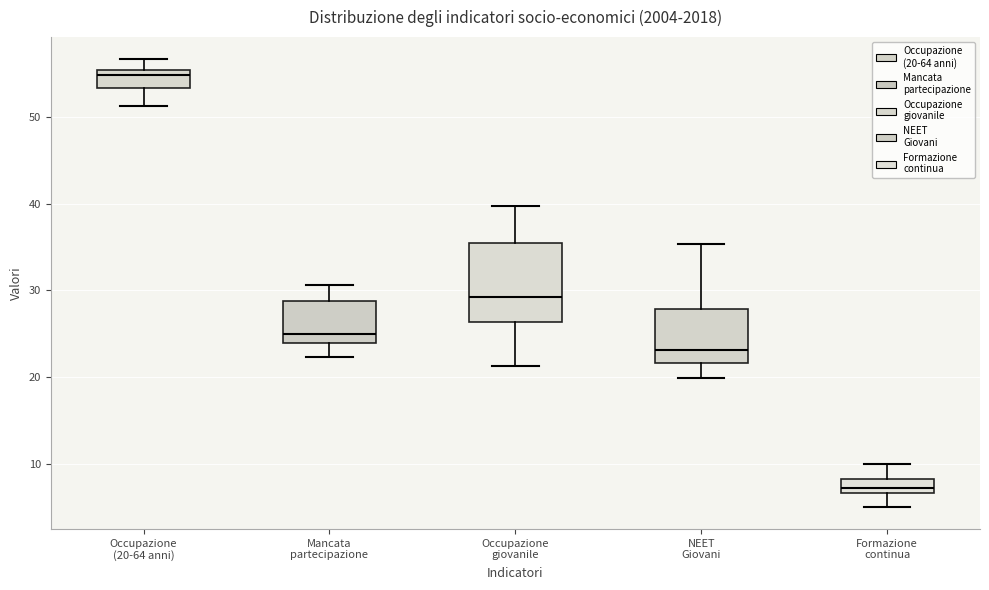

Where does the upper whisker of the box for Occupazione (20-64 anni) end on the y-axis? The values are not printed on the chart, so give them approximately, as read against the axis.

57